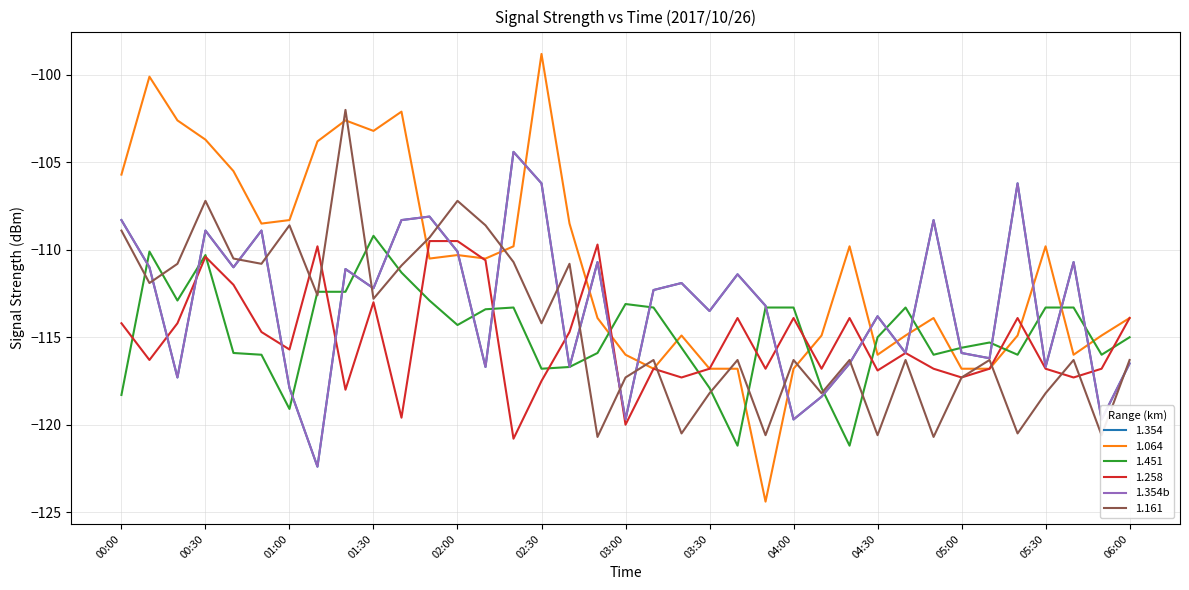

Does the chart display data point markers on the line(s)?

No